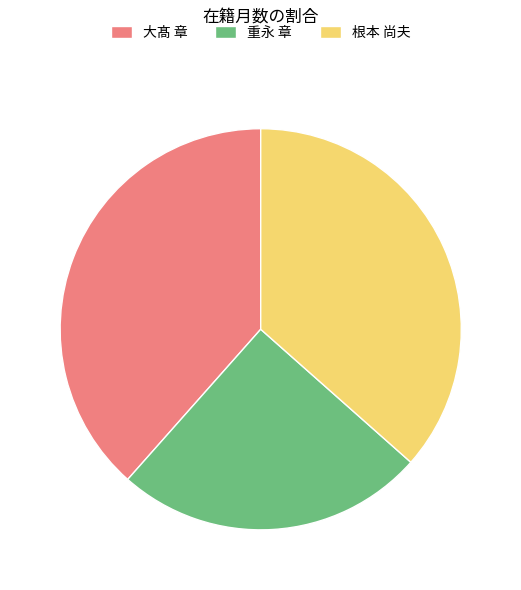

Count the number of slices in the pie.

3